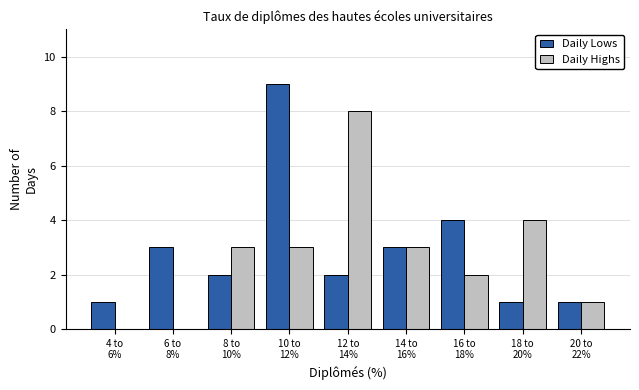

What is the maximum value shown in the chart?

9